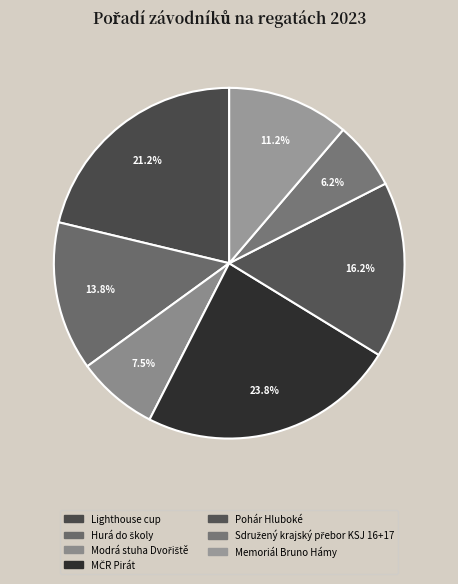

To the nearest percent, what is the difference between the MČR Pirát and Hurá do školy slice percentages?

10%